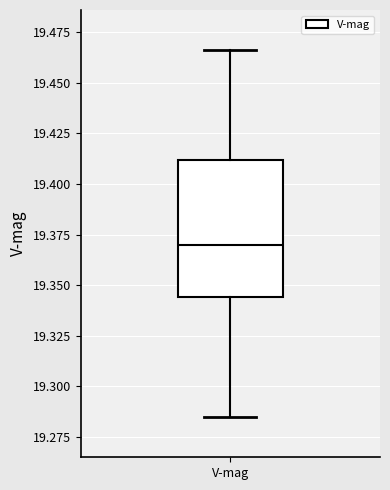

Where does the lower whisker of the box for V-mag end on the y-axis? The values are not printed on the chart, so give them approximately, as read against the axis.

19.285